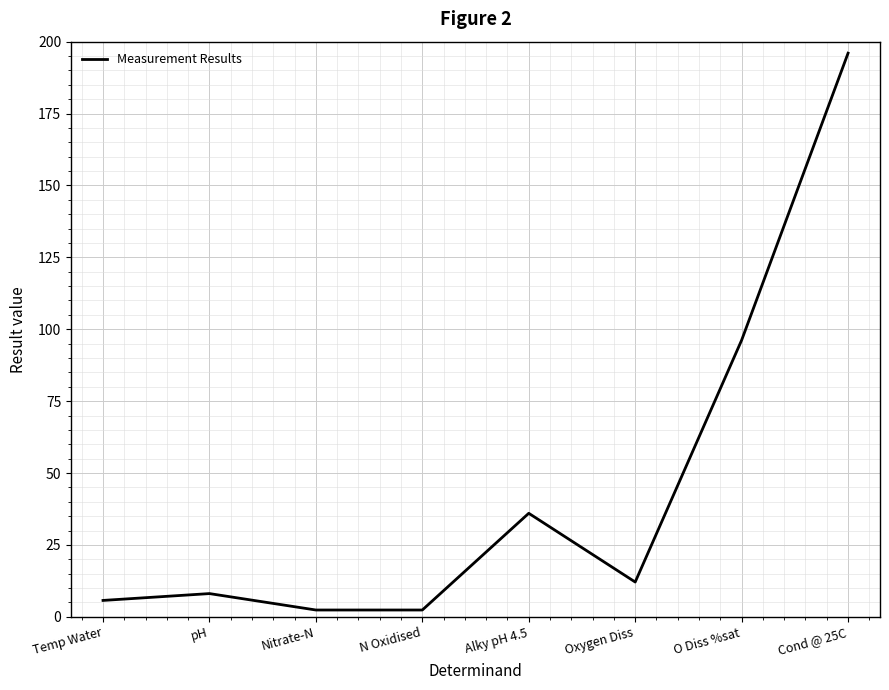

The chart shows a value of 297.2 at Cond @ 25C. True or false?

False